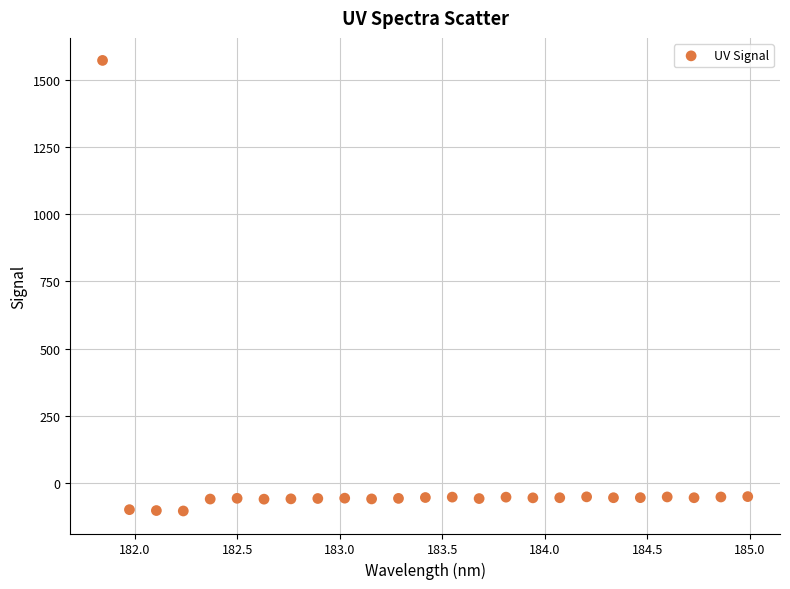

What is the range of Y values (max minus min)?

1675.5